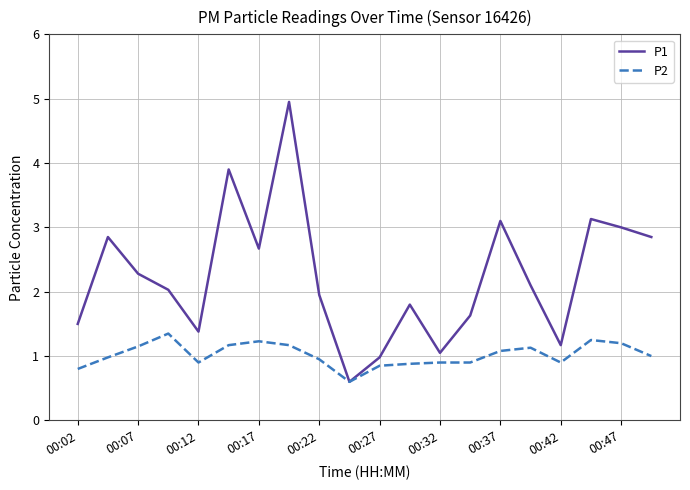

Which series has the largest total across all categories?

P1